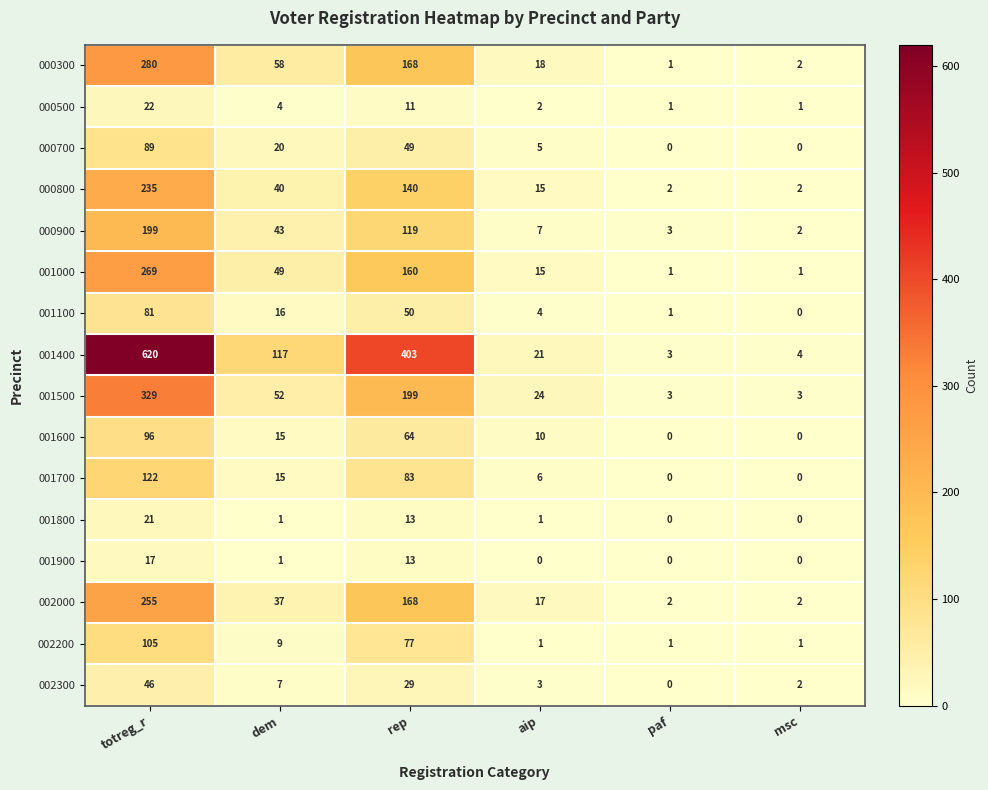

List the series in order of their peak value, highest first.

001400, 001500, 000300, 001000, 002000, 000800, 000900, 001700, 002200, 001600, 000700, 001100, 002300, 000500, 001800, 001900